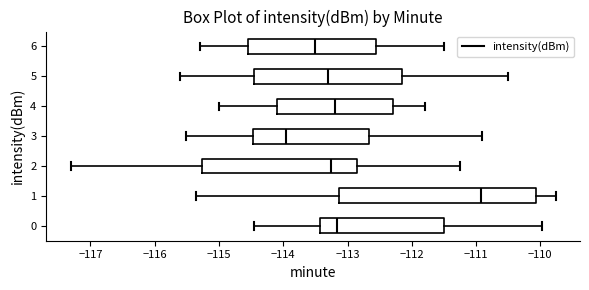

Reading bottom to top, transcribe this box plot: for each box, give where its median line is, the range the box spans, and where its two whiskers end, as read against the x-axis. The values are not printed on the chart, so give them approximately, as read against the axis.

0: median -113.2, box -113.4 to -111.5, whiskers -114.5 to -110.0
1: median -110.9, box -113.1 to -110.1, whiskers -115.4 to -109.8
2: median -113.3, box -115.3 to -112.8, whiskers -117.3 to -111.2
3: median -114.0, box -114.5 to -112.7, whiskers -115.5 to -110.9
4: median -113.2, box -114.1 to -112.3, whiskers -115.0 to -111.8
5: median -113.3, box -114.4 to -112.1, whiskers -115.6 to -110.5
6: median -113.5, box -114.5 to -112.5, whiskers -115.3 to -111.5